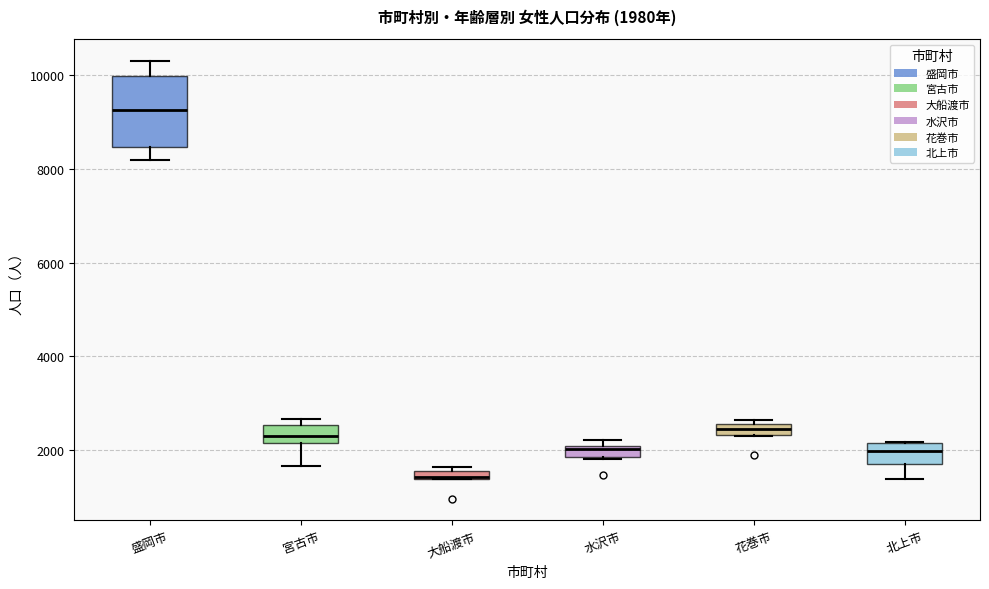

Comparing the boxes themselves (not the whiskers), which one is the tallest?

盛岡市